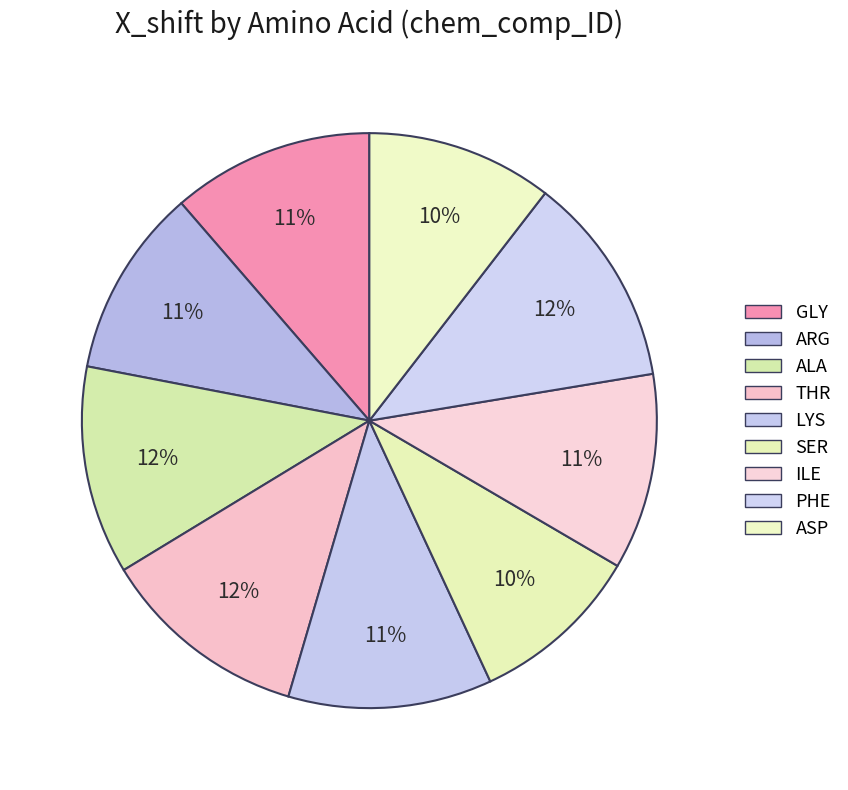

Count the number of slices in the pie.

9